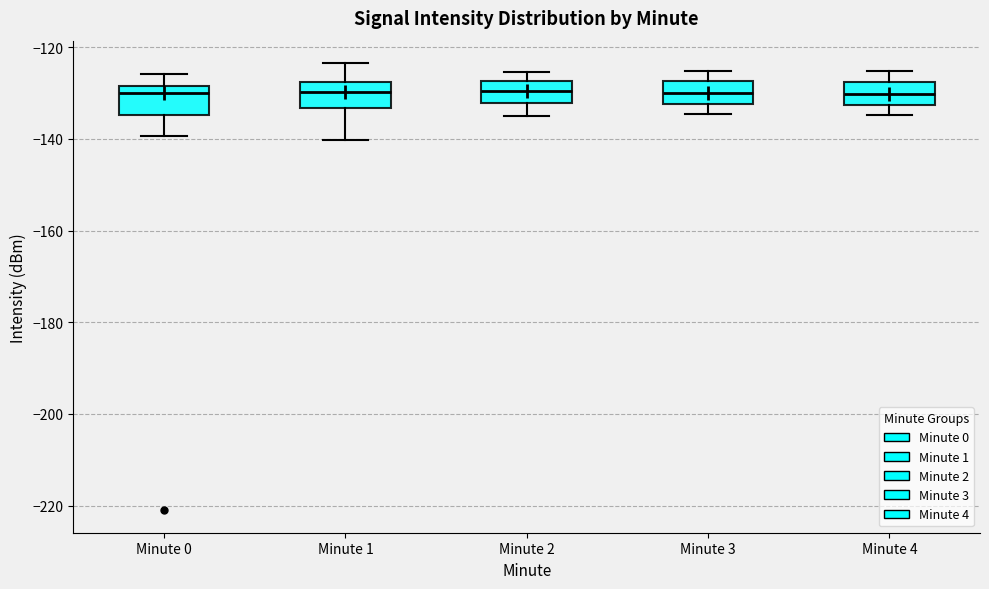

Where is the upper edge of the box for Minute 4 on the y-axis? The values are not printed on the chart, so give them approximately, as read against the axis.

-128